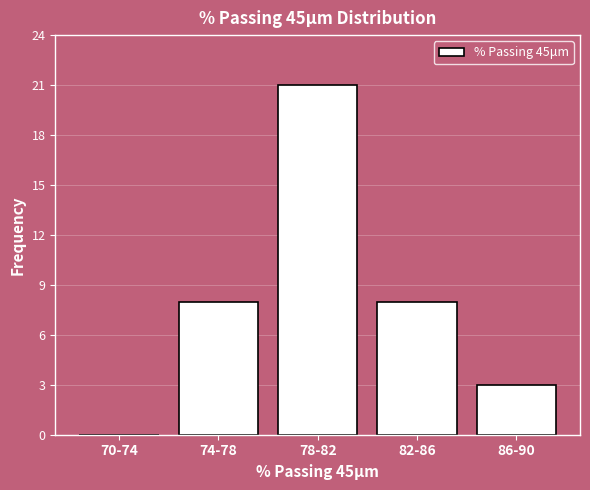

Reading left to right, list all the values displayed in this chart.

70-74=0	74-78=8	78-82=21	82-86=8	86-90=3